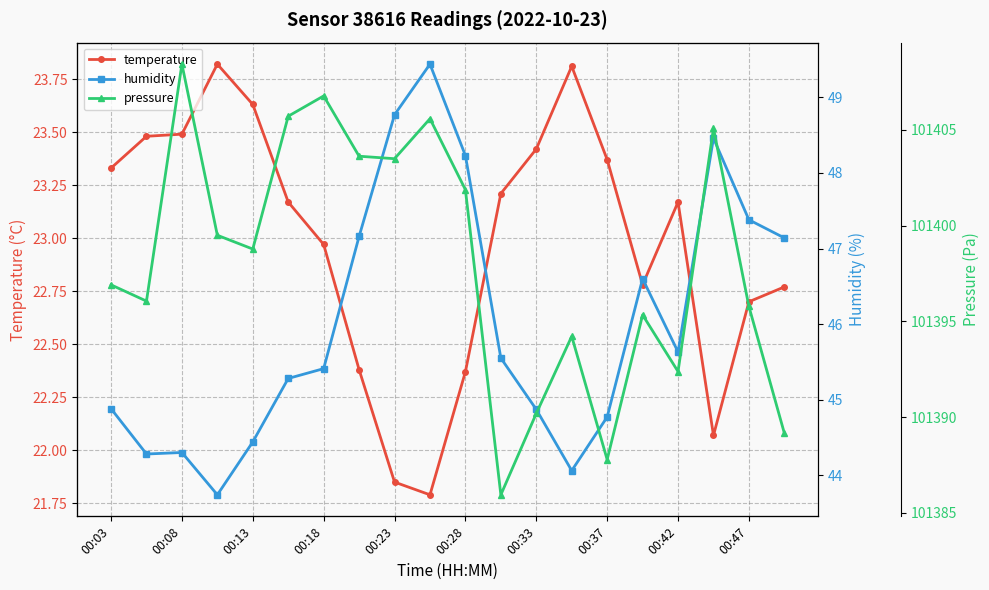

True or false: temperature has more than 1 points higher than both neighbors.

True